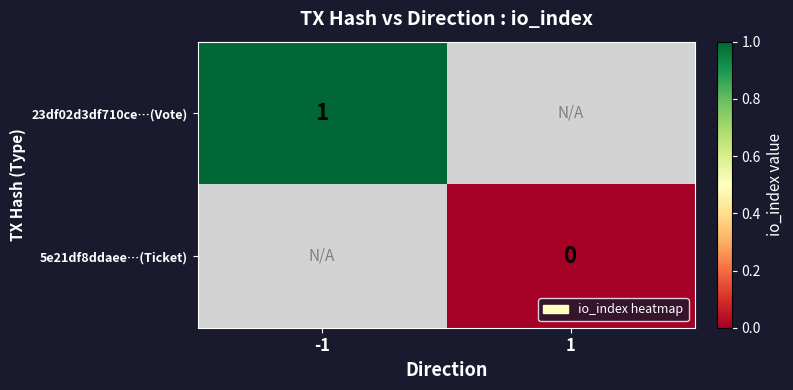

Rank the series by their average value, from highest to lowest.

23df02d3df710ce…(Vote), 5e21df8ddaee…(Ticket)